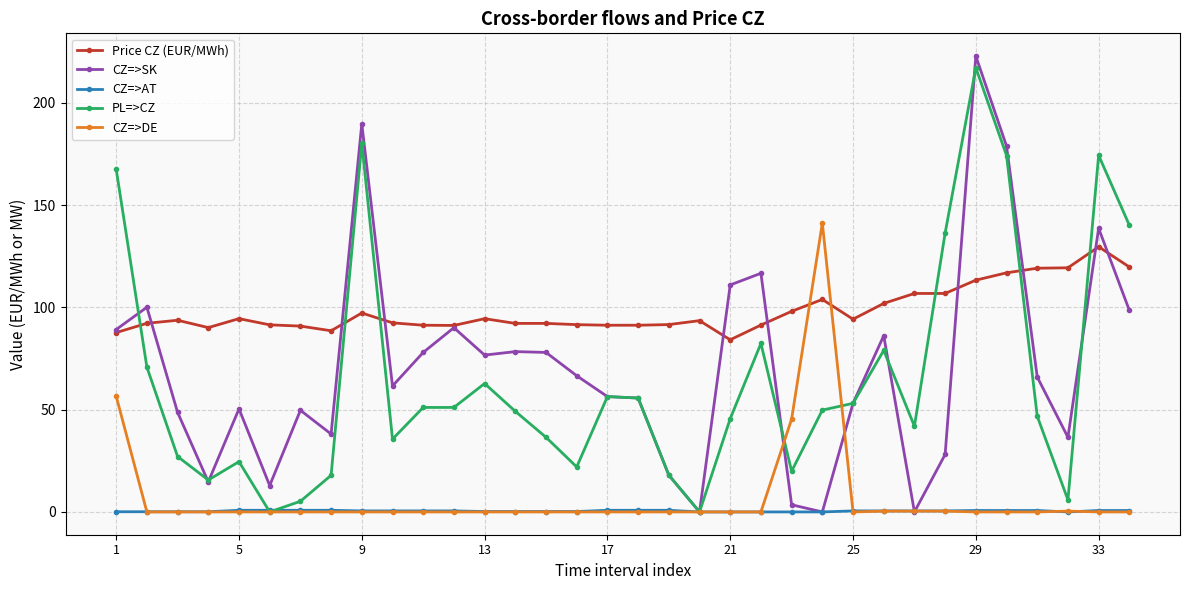

What is the maximum value for CZ=>SK?

222.9